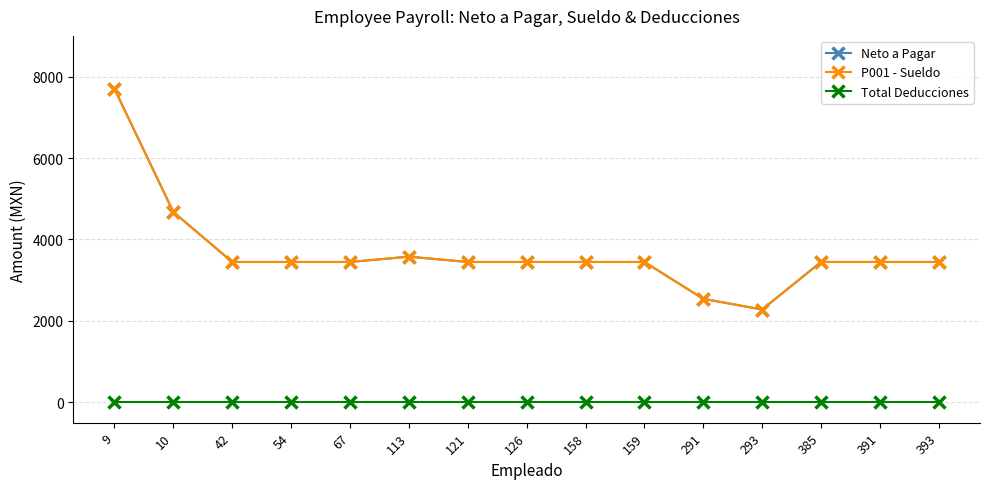

The value of Neto a Pagar at 158 is 5092.9. True or false?

False